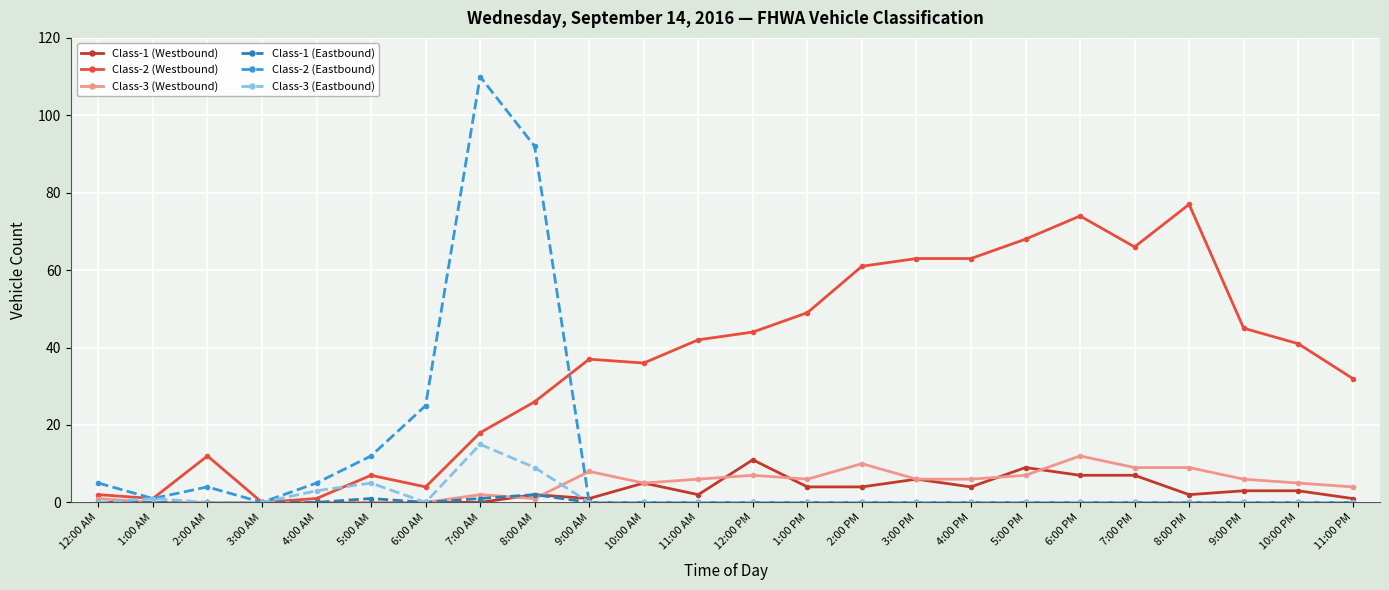

What is the total value across all series at 8:00 AM?

132